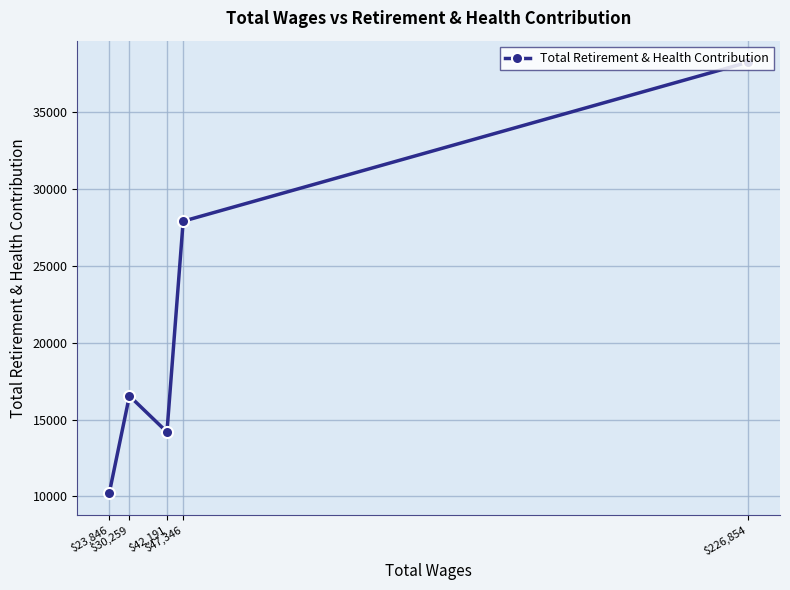

Reading left to right, transcribe all the data shown in this chart.

$23,846=10198	$30,259=16542	$42,191=14188	$47,346=27916	$226,854=38267